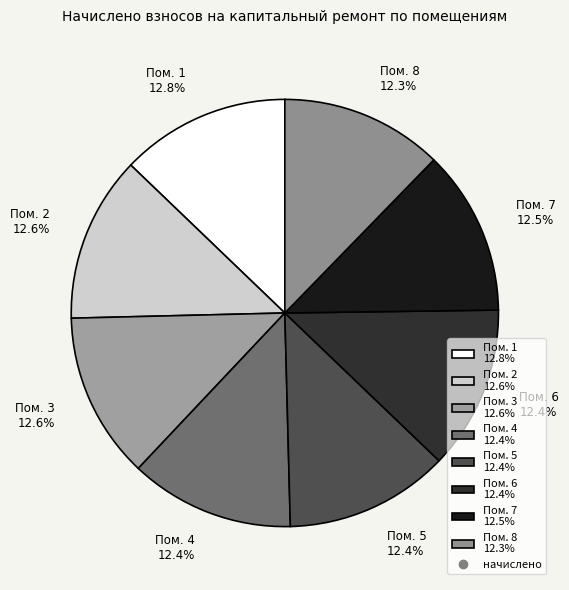

Is there any slice that represents more than half of the pie?

No